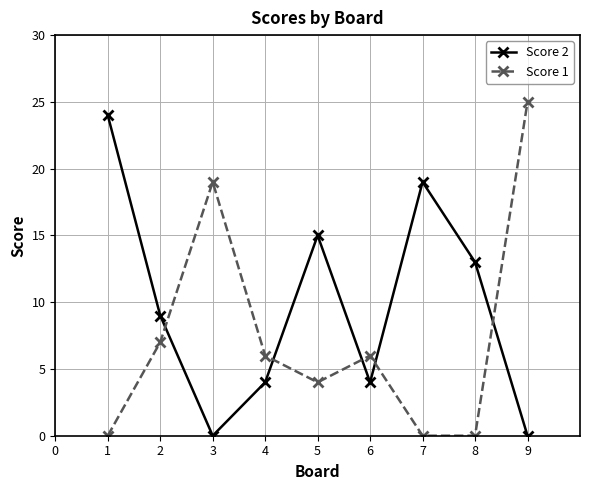

The Score 1 series shows 9 at 5. True or false?

False